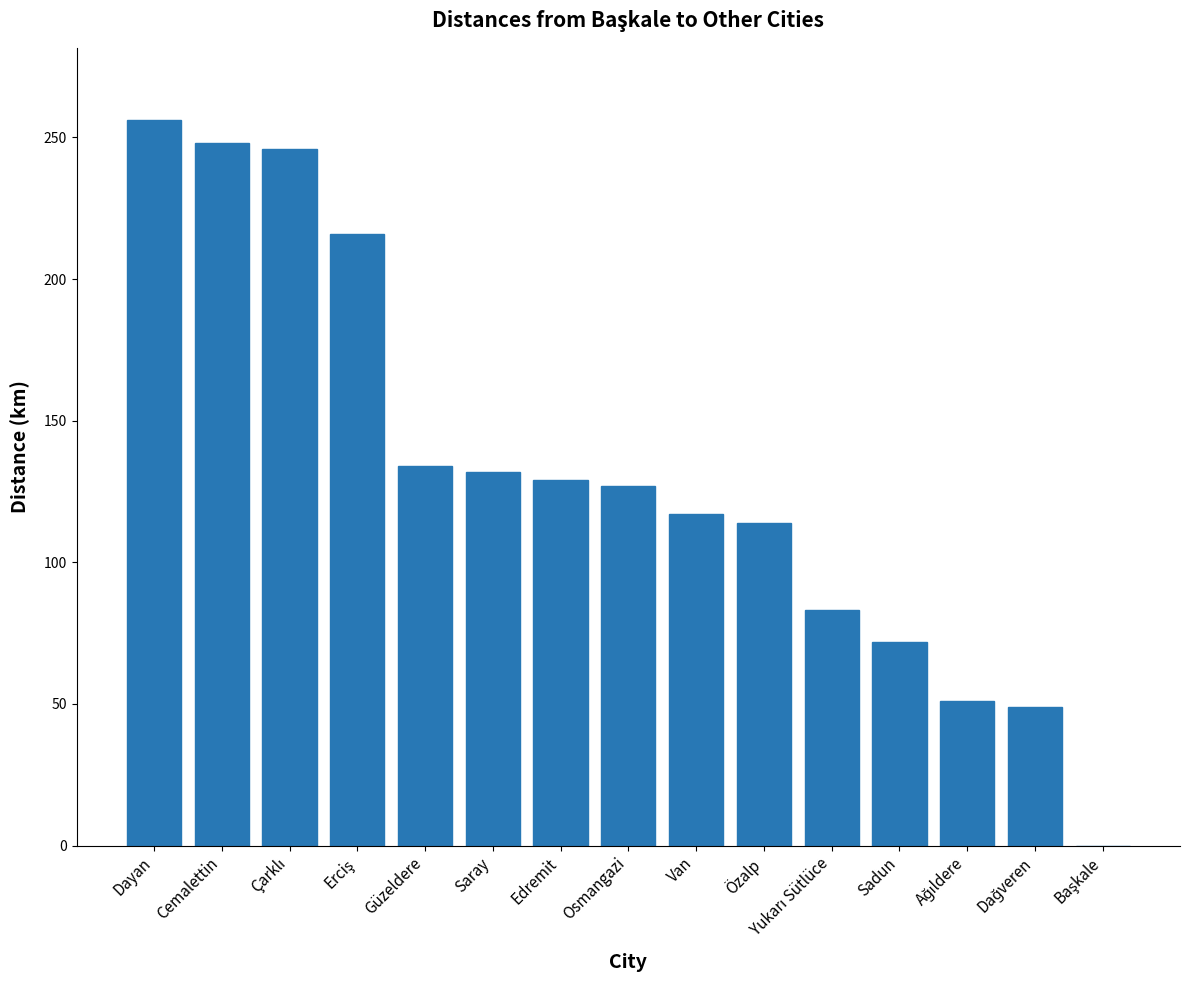

What is the sum of all values?

1974